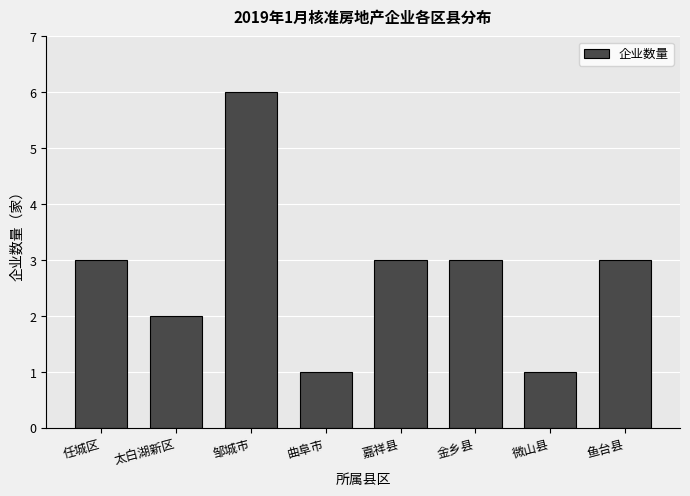

Reading right to left, transcribe all the data shown in this chart.

3	1	3	3	1	6	2	3